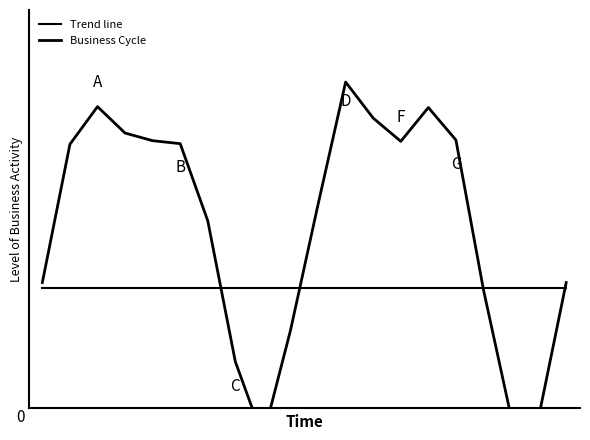

What are all the series names shown in the legend?

Trend line, Business Cycle